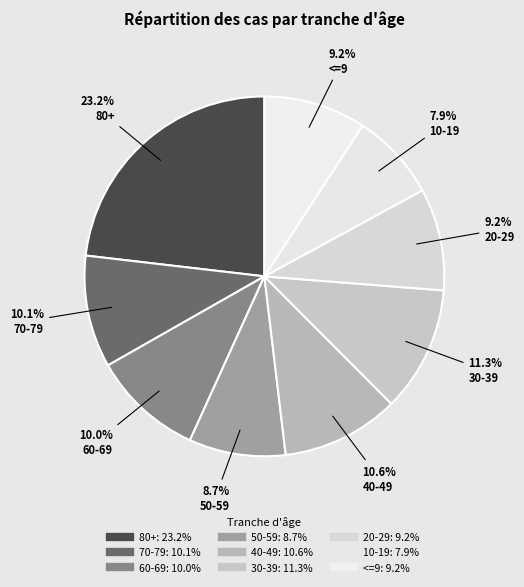

How many segments does this pie chart have?

9